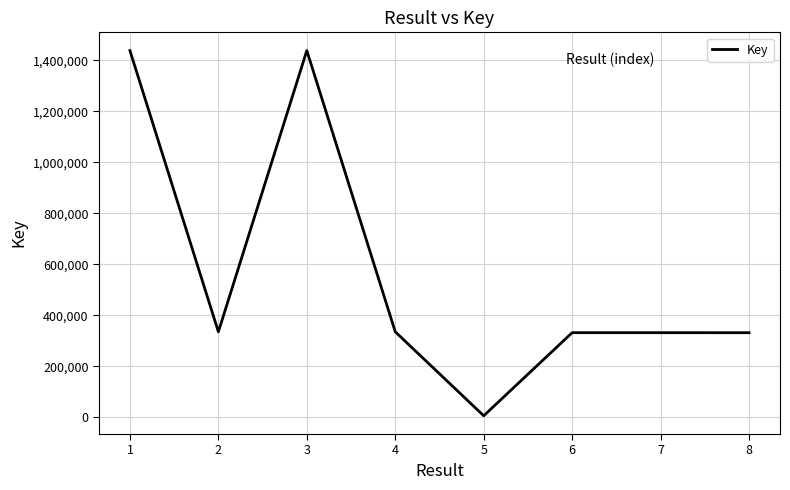

Is it true that the value at 3 is 2361929?

False